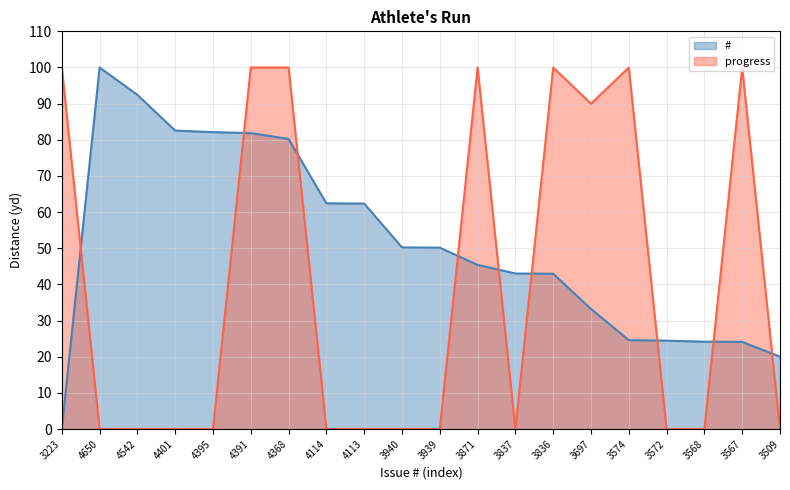

At how many categories does at least one series exceed 78?

12